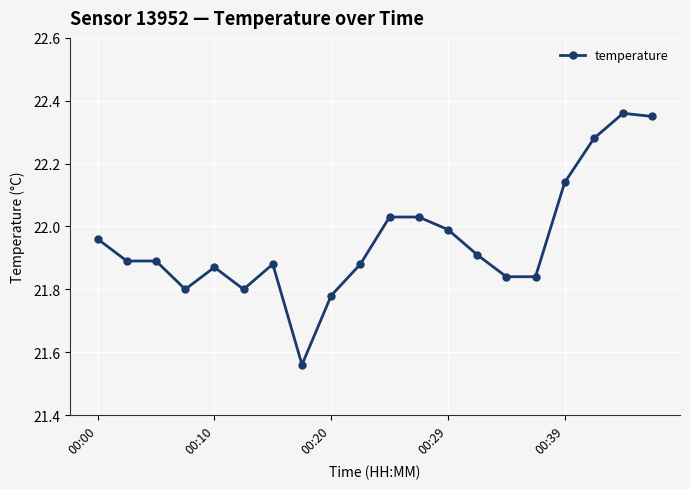

Count the number of data series in this chart.

1